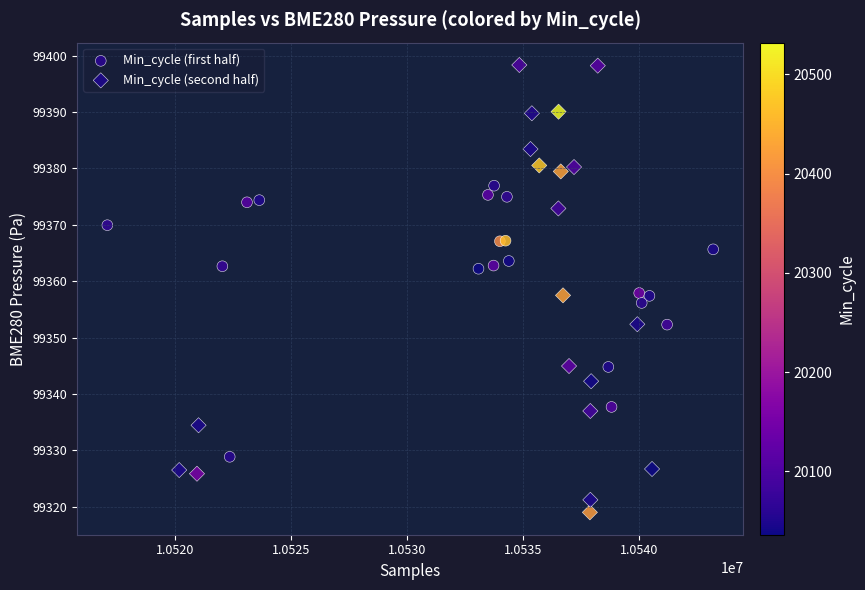

Which series reaches the maximum Y coordinate?

Min_cycle (second half)